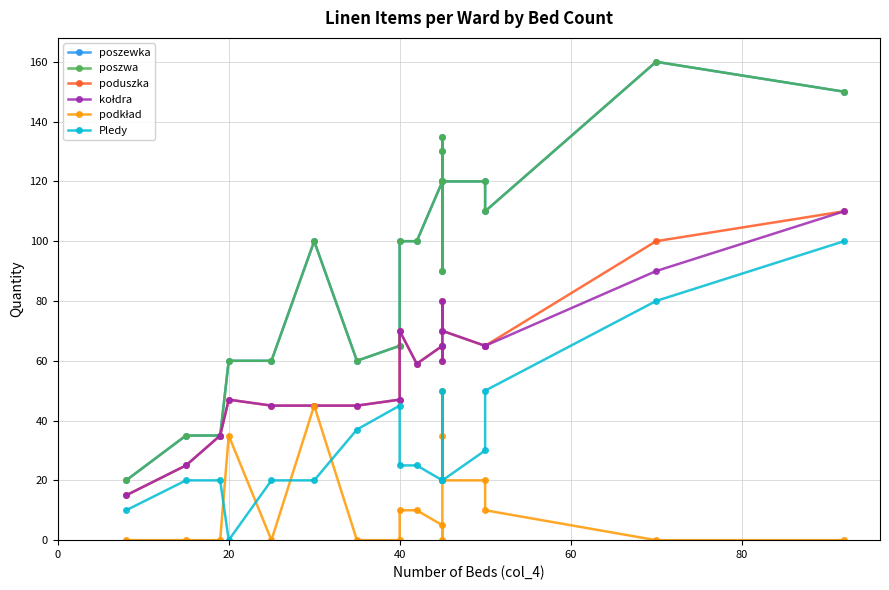

The value of poszewka at 11 is 43. True or false?

False